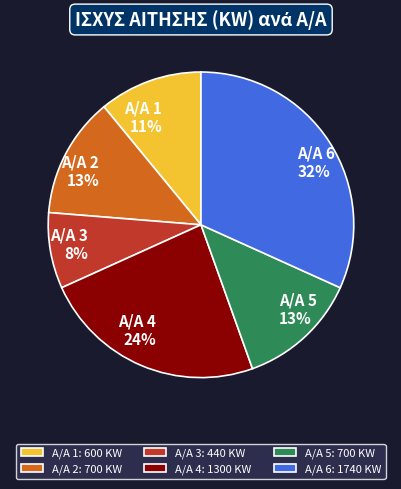

To the nearest percent, what is the difference between the Α/Α 6 and Α/Α 1 slice percentages?

21%